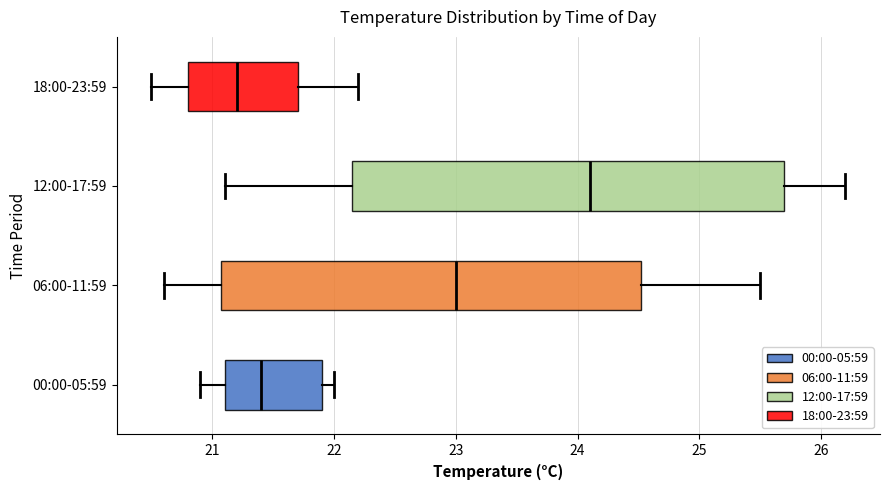

Reading bottom to top, read every box against the x-axis: the position of its median line, the range the box covers, and the ends of its whiskers. The values are not printed on the chart, so give them approximately, as read against the axis.

00:00-05:59: median 21.4, box 21.1 to 21.9, whiskers 20.9 to 22.0
06:00-11:59: median 23.0, box 21.1 to 24.5, whiskers 20.6 to 25.5
12:00-17:59: median 24.1, box 22.2 to 25.7, whiskers 21.1 to 26.2
18:00-23:59: median 21.2, box 20.8 to 21.7, whiskers 20.5 to 22.2